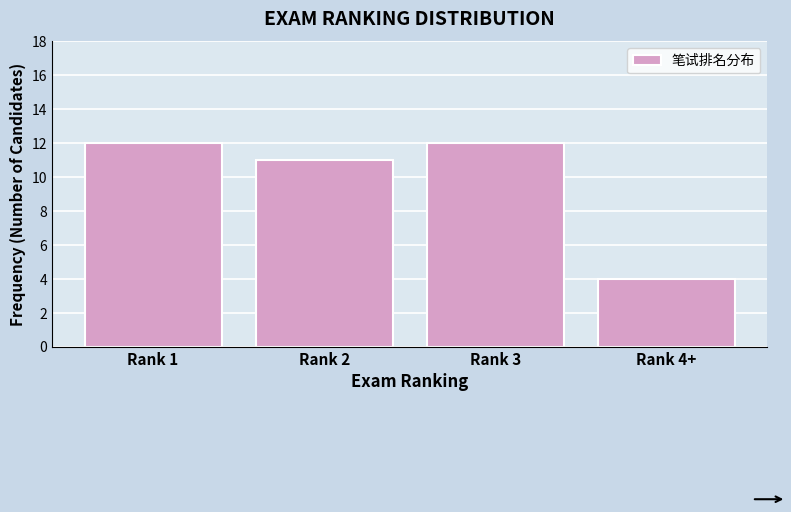

Reading left to right, what are all the values shown in this chart?

Rank 1=12	Rank 2=11	Rank 3=12	Rank 4+=4